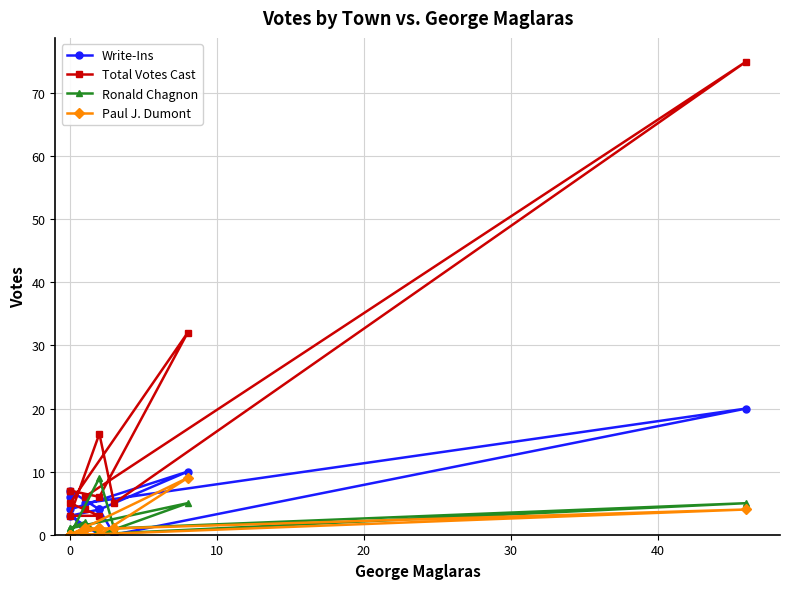

Which series ends up on top after the final intersection of Write-Ins and Ronald Chagnon?

Write-Ins